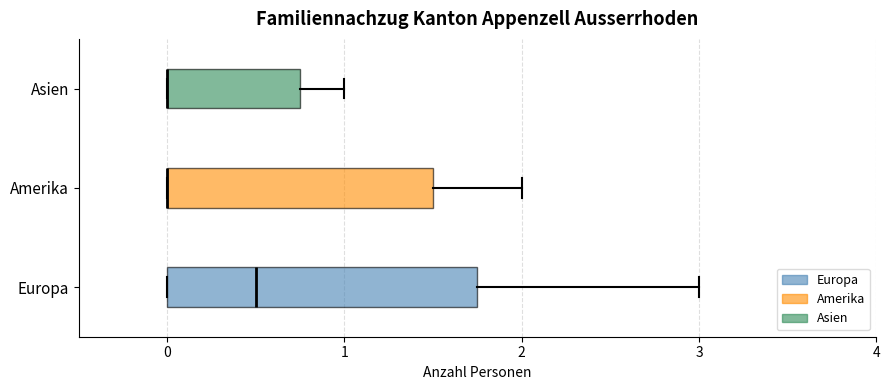

Reading bottom to top, transcribe this box plot: for each box, give where its median line is, the range the box spans, and where its two whiskers end, as read against the x-axis. The values are not printed on the chart, so give them approximately, as read against the axis.

Europa: median 0.5, box 0.0 to 1.8, whiskers 0.0 to 3.0
Amerika: median 0.0 (drawn on the box's left edge), box 0.0 to 1.5, whiskers 0.0 to 2.0
Asien: median 0.0 (drawn on the box's left edge), box 0.0 to 0.8, whiskers 0.0 to 1.0